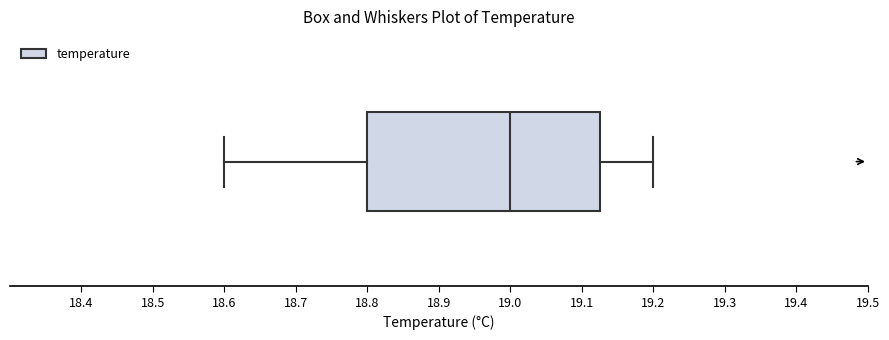

Where does the left whisker of the box end on the x-axis? The values are not printed on the chart, so give them approximately, as read against the axis.

18.60